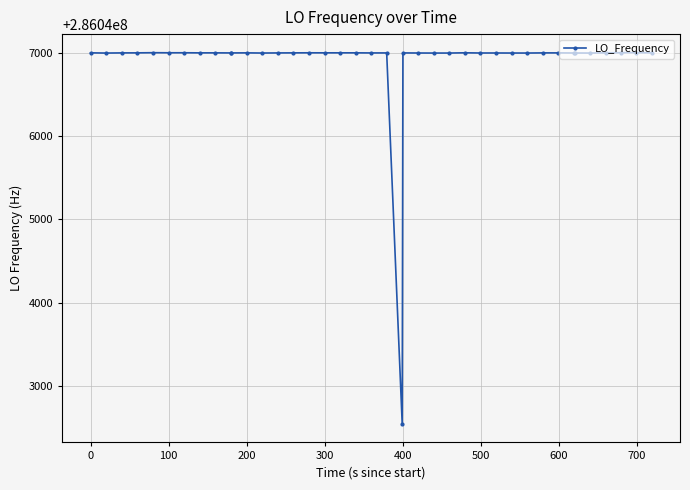

What is the smallest value displayed?

286042545.3